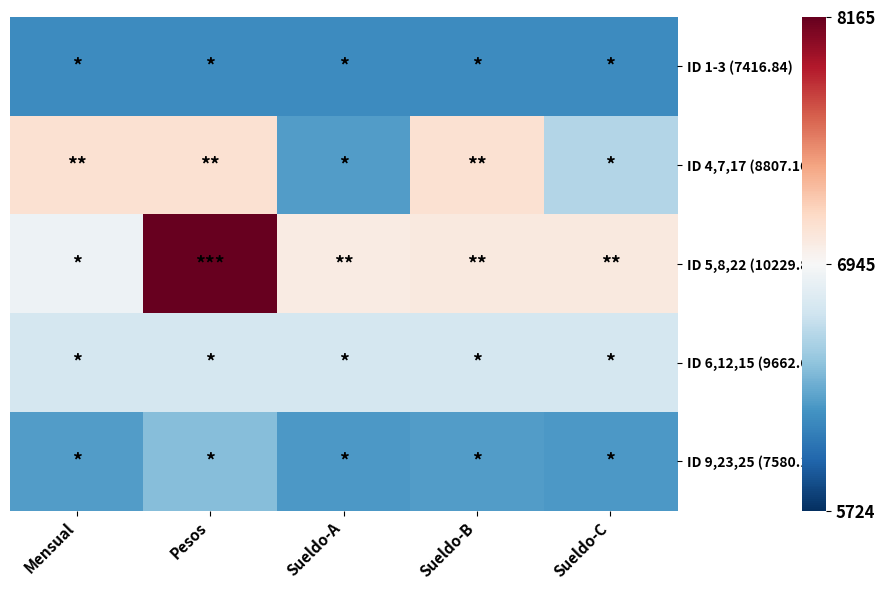

Reading left to right, list all the values displayed in this chart.

ID 1-3 (7416.84): Mensual=6173.9	Pesos=6173.9	Sueldo-A=6173.9	Sueldo-B=6173.9	Sueldo-C=6173.9
ID 4,7,17 (8807.16): Mensual=7130.9	Pesos=7130.9	Sueldo-A=6263.3	Sueldo-B=7130.9	Sueldo-C=6584.9
ID 5,8,22 (10229.86): Mensual=6883.6	Pesos=8165.3	Sueldo-A=7044.0	Sueldo-B=7062.2	Sueldo-C=7062.2
ID 6,12,15 (9662.64): Mensual=6732.8	Pesos=6732.8	Sueldo-A=6732.8	Sueldo-B=6732.8	Sueldo-C=6732.8
ID 9,23,25 (7580.10): Mensual=6260.8	Pesos=6427.8	Sueldo-A=6248.5	Sueldo-B=6260.8	Sueldo-C=6248.5